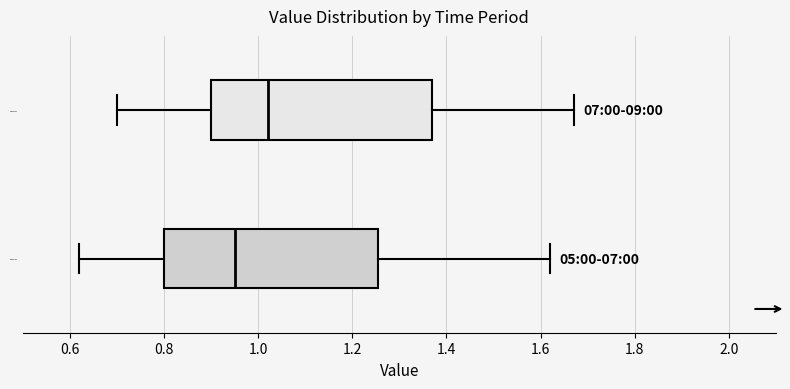

Reading bottom to top, read every box against the x-axis: the position of its median line, the range the box covers, and the ends of its whiskers. The values are not printed on the chart, so give them approximately, as read against the axis.

05:00-07:00: median 0.96, box 0.80 to 1.26, whiskers 0.62 to 1.62
07:00-09:00: median 1.02, box 0.90 to 1.38, whiskers 0.70 to 1.68